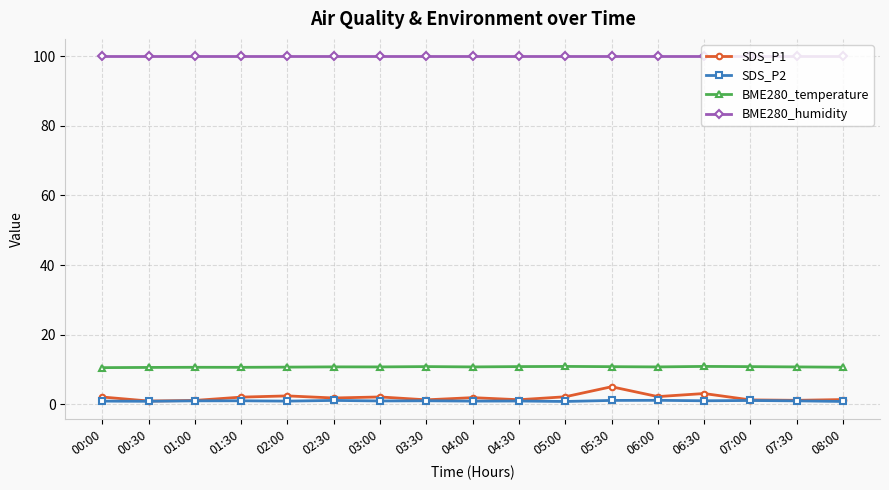

What position from the left is 07:30?

16